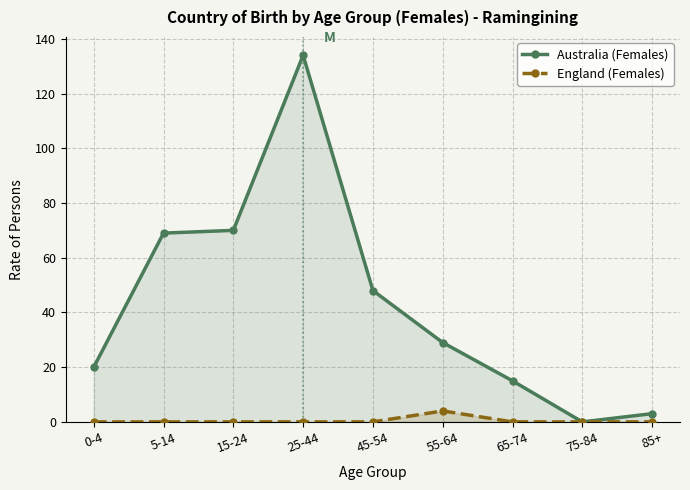

At which category does Australia (Females) reach its first local peak?

25-44